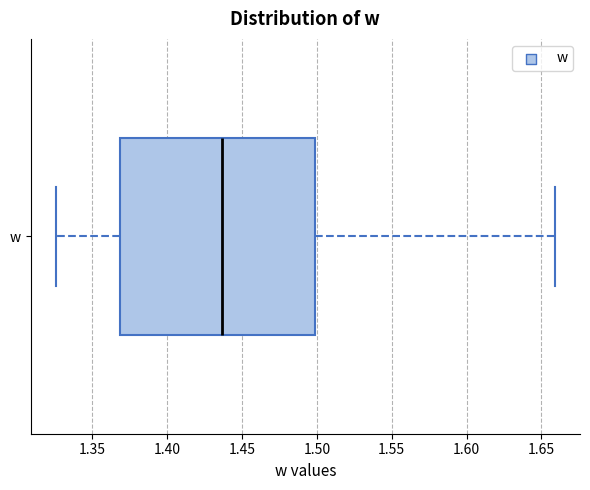

Transcribe this box plot: give where the median line is, the range the box spans, and where the two whiskers end, as read against the x-axis. The values are not printed on the chart, so give them approximately, as read against the axis.

median 1.435, box 1.370 to 1.500, whiskers 1.325 to 1.660